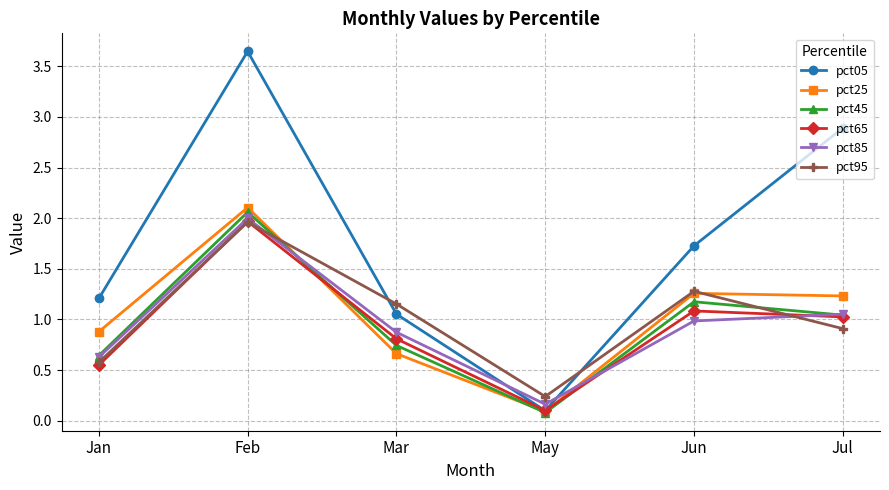

Rank the categories by pct05 value from highest to lowest.

Feb, Jul, Jun, Jan, Mar, May